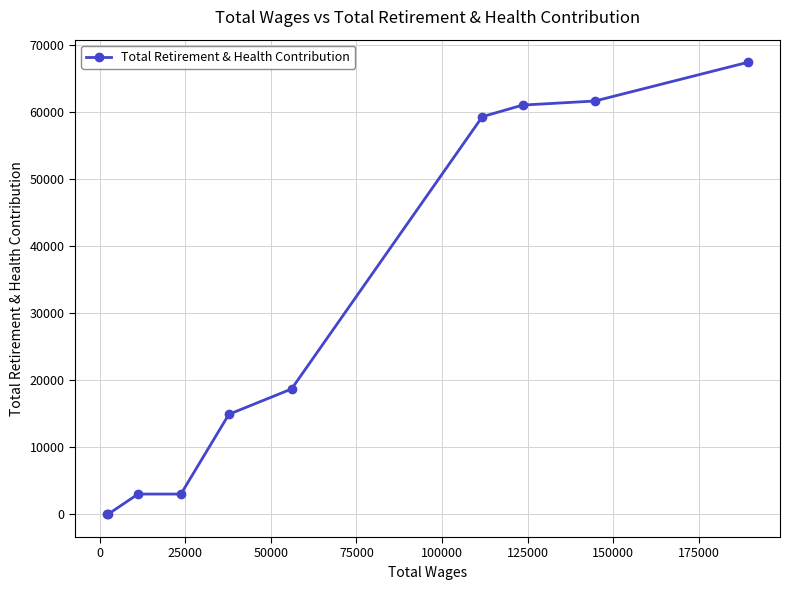

What is the greatest value displayed?

67450